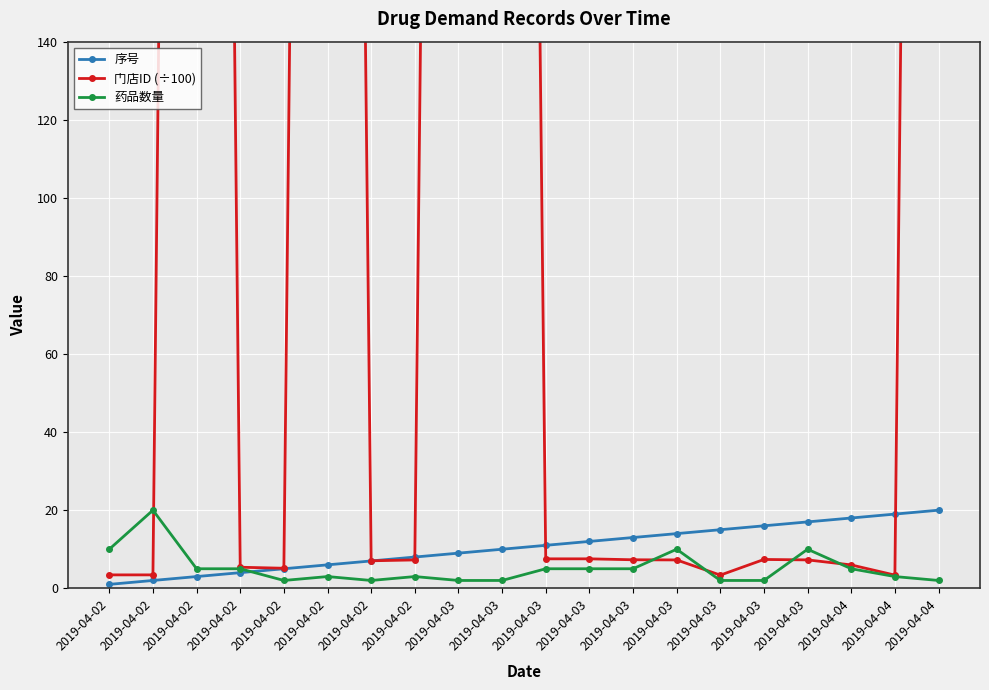

Reading left to right, what are all the values shown in this chart?

序号: 2019-04-02=1.0	2019-04-02=2.0	2019-04-02=3.0	2019-04-02=4.0	2019-04-02=5.0	2019-04-02=6.0	2019-04-02=7.0	2019-04-02=8.0	2019-04-03=9.0	2019-04-03=10.0	2019-04-03=11.0	2019-04-03=12.0	2019-04-03=13.0	2019-04-03=14.0	2019-04-03=15.0	2019-04-03=16.0	2019-04-03=17.0	2019-04-04=18.0	2019-04-04=19.0	2019-04-04=20.0
门店ID (÷100): 2019-04-02=3.4	2019-04-02=3.4	2019-04-02=1045.3	2019-04-02=5.4	2019-04-02=5.1	2019-04-02=1025.7	2019-04-02=7.0	2019-04-02=7.3	2019-04-03=1024.8	2019-04-03=1024.8	2019-04-03=7.5	2019-04-03=7.5	2019-04-03=7.3	2019-04-03=7.3	2019-04-03=3.4	2019-04-03=7.4	2019-04-03=7.3	2019-04-04=6.0	2019-04-04=3.4	2019-04-04=1029.3
药品数量: 2019-04-02=10.0	2019-04-02=20.0	2019-04-02=5.0	2019-04-02=5.0	2019-04-02=2.0	2019-04-02=3.0	2019-04-02=2.0	2019-04-02=3.0	2019-04-03=2.0	2019-04-03=2.0	2019-04-03=5.0	2019-04-03=5.0	2019-04-03=5.0	2019-04-03=10.0	2019-04-03=2.0	2019-04-03=2.0	2019-04-03=10.0	2019-04-04=5.0	2019-04-04=3.0	2019-04-04=2.0